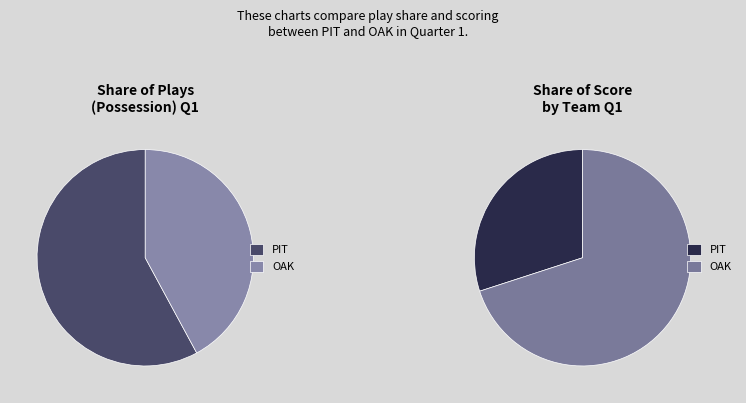

Rank the categories by value from lowest to highest.

OAK, PIT